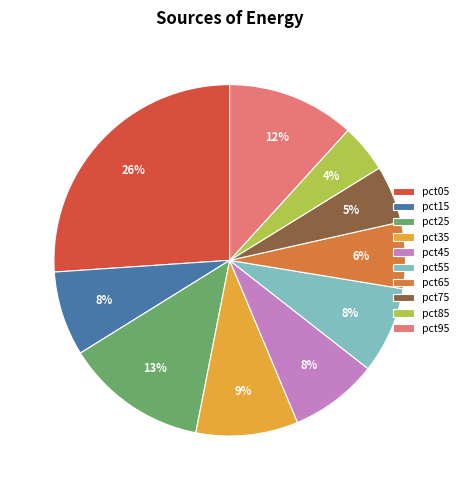

Combined, do pct05 and pct75 account for over 50%?

No